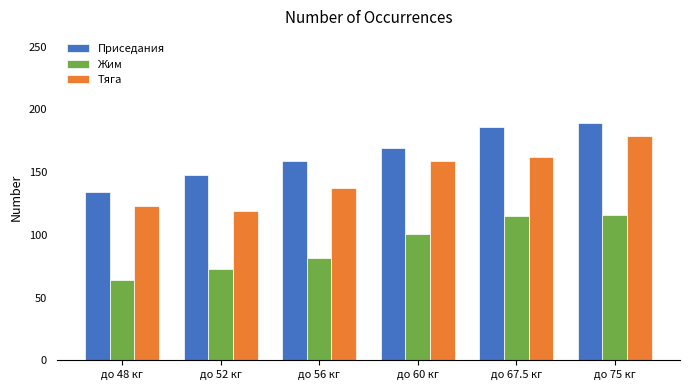

What is the greatest value displayed?

188.8